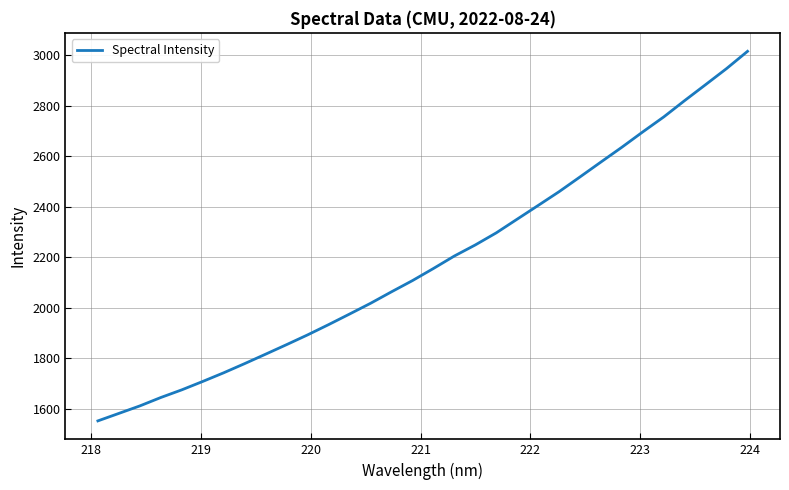

What is the difference between the maximum and minimum values?

1462.0